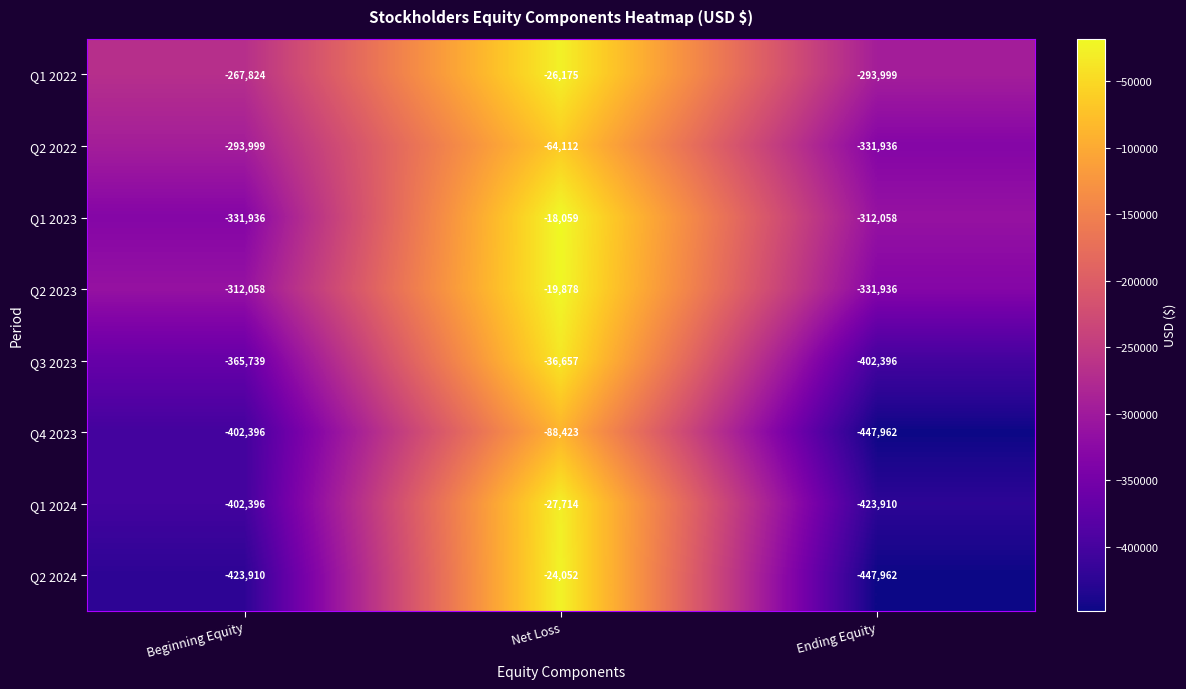

What value does the Q2 2023 series have at Beginning Equity, to the nearest 10?

-312060